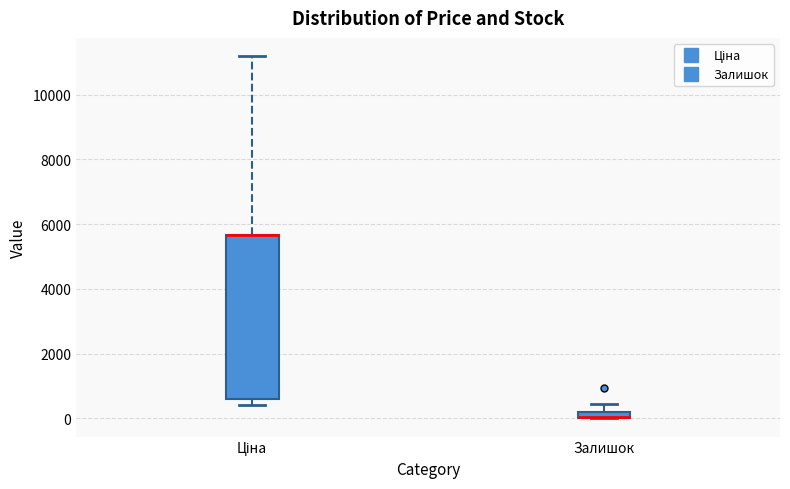

Where is the upper edge of the box for Залишок on the y-axis? The values are not printed on the chart, so give them approximately, as read against the axis.

200